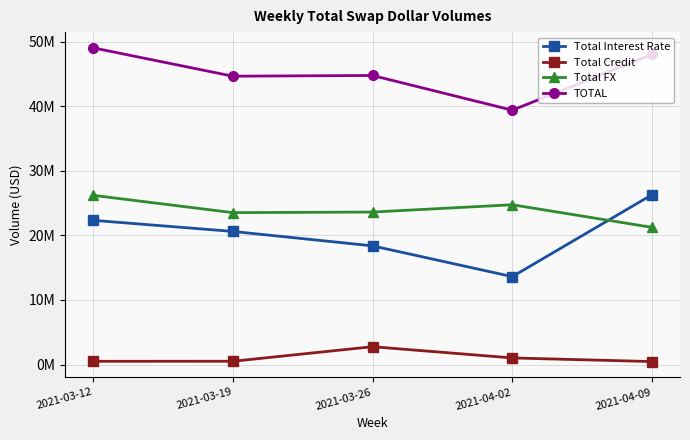

Reading left to right, list all the values displayed in this chart.

Total Interest Rate: 22334060	20614466	18380243	13615073	26301328
Total Credit: 506432	510638	2766278	1026028	465744
Total FX: 26203760	23523886	23613512	24742621	21240131
TOTAL: 49044252	44648990	44760033	39383722	48007203